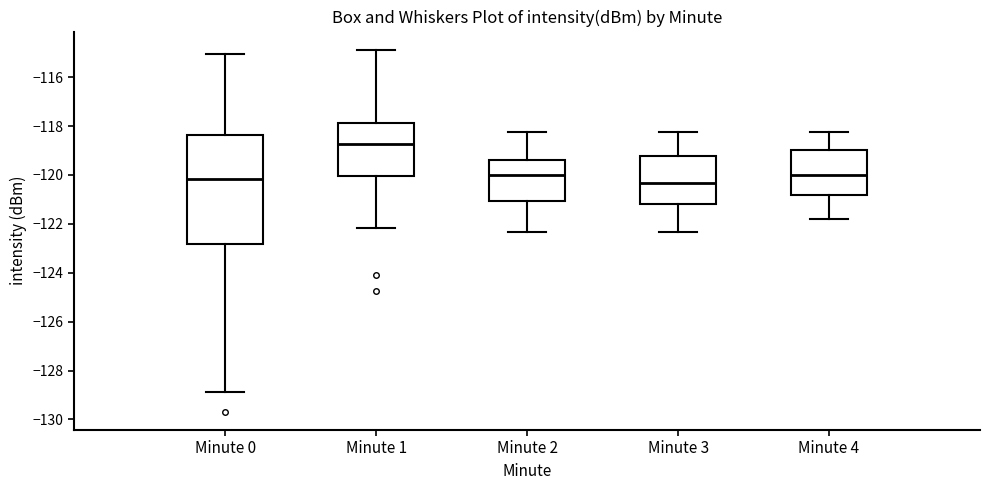

Reading left to right, read every box against the y-axis: the position of its median line, the range the box covers, and the ends of its whiskers. The values are not printed on the chart, so give them approximately, as read against the axis.

Minute 0: median -120.2, box -122.8 to -118.4, whiskers -128.8 to -115.0
Minute 1: median -118.8, box -120.0 to -117.8, whiskers -122.2 to -114.8
Minute 2: median -120.0, box -121.0 to -119.4, whiskers -122.4 to -118.2
Minute 3: median -120.4, box -121.2 to -119.2, whiskers -122.4 to -118.2
Minute 4: median -120.0, box -120.8 to -119.0, whiskers -121.8 to -118.2